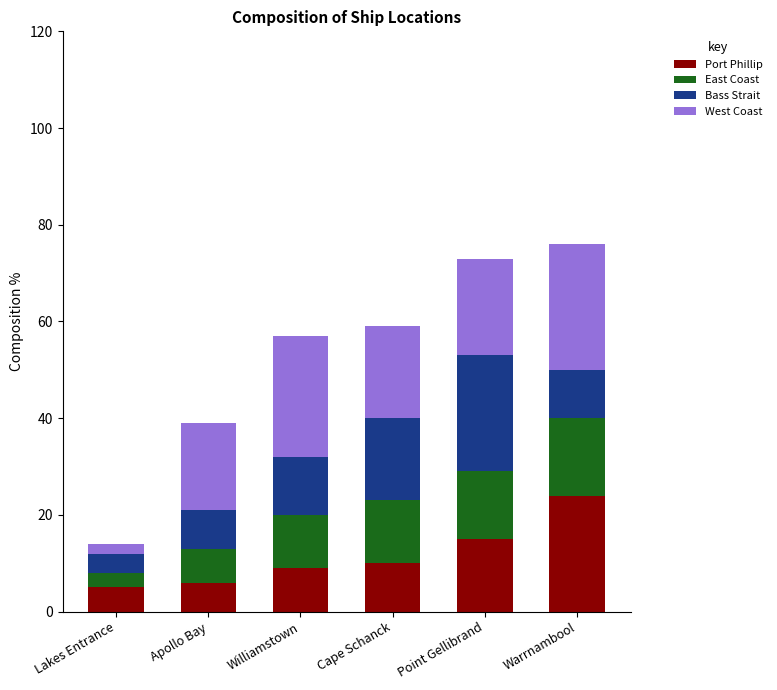

What are all the series names shown in the legend?

Port Phillip, East Coast, Bass Strait, West Coast